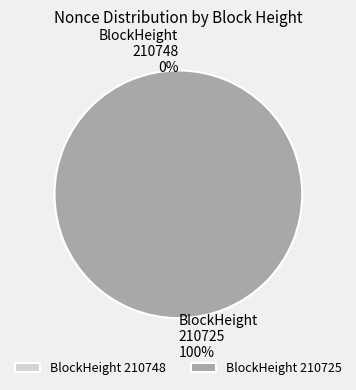

True or false: 210725 accounts for 91% of the total.

False